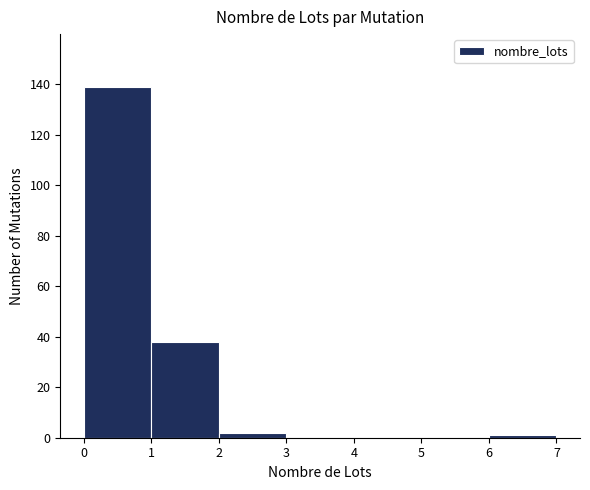

Reading left to right, list every bar in this chart as the range it spans on the x-axis followed by its height. The values are not printed on the chart, so give them approximately, as read against the axis.

0 to 1: 140
1 to 2: 38
2 to 3: 2
3 to 4: 0
4 to 5: 0
5 to 6: 0
6 to 7: under 2